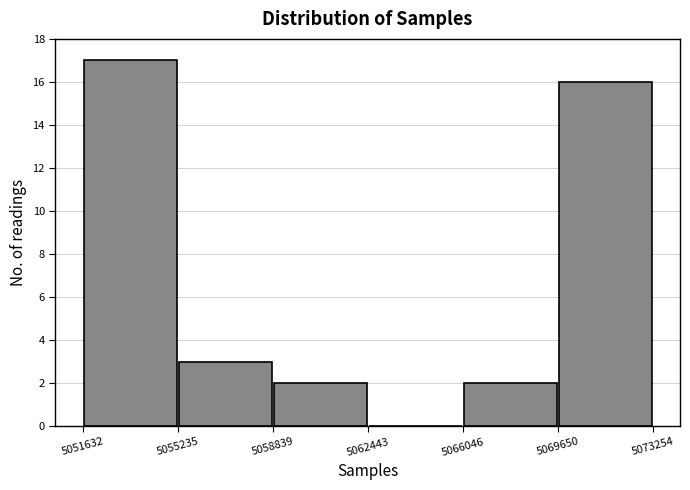

Reading left to right, transcribe this chart: for each bar, give the range it covers on the x-axis and its height. The values are not printed on the chart, so give them approximately, as read against the axis.

5051632 to 5055235: 17
5055235 to 5058839: 3
5058839 to 5062443: 2
5062443 to 5066046: 0
5066046 to 5069650: 2
5069650 to 5073254: 16